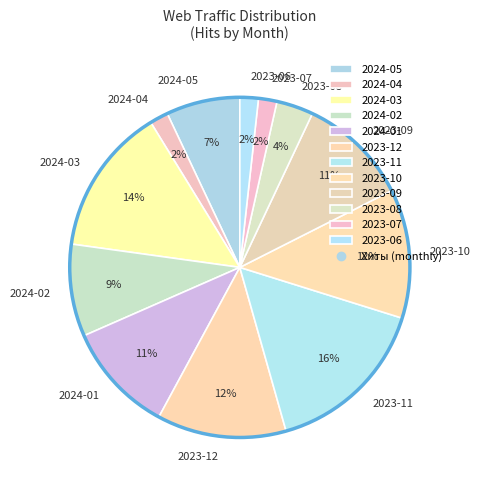

Do 2023-07 and 2024-02 together represent more than half of the pie?

No